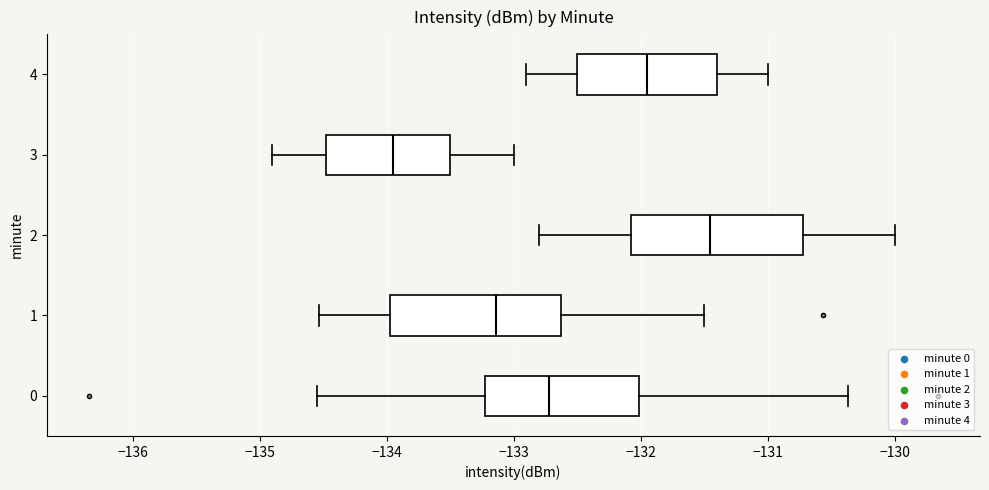

Where is the left edge of the box at y = 3 on the x-axis? The values are not printed on the chart, so give them approximately, as read against the axis.

-134.5